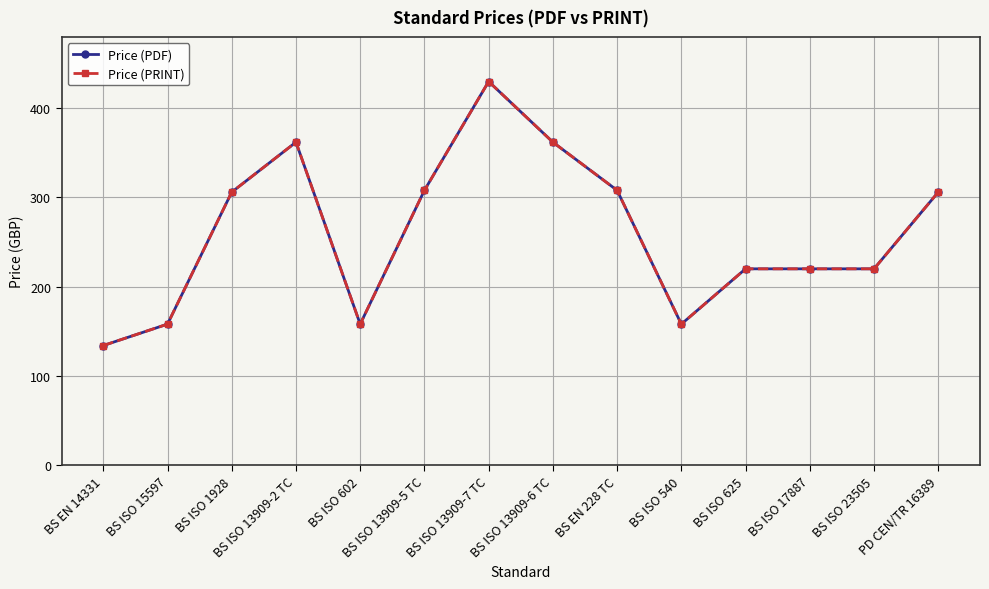

Reading left to right, transcribe all the data shown in this chart.

Price (PDF): 134	158	306	362	158	308	430	362	308	158	220	220	220	306
Price (PRINT): 134	158	306	362	158	308	430	362	308	158	220	220	220	306